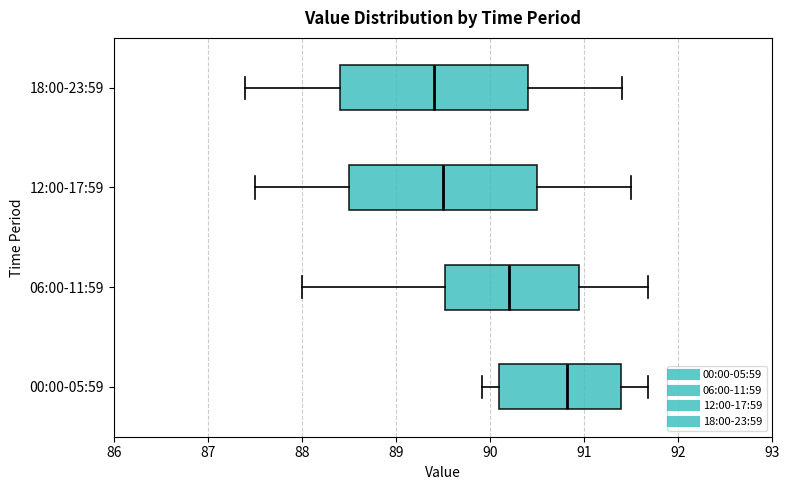

Where does the right whisker of the box for 12:00-17:59 end on the x-axis? The values are not printed on the chart, so give them approximately, as read against the axis.

91.5